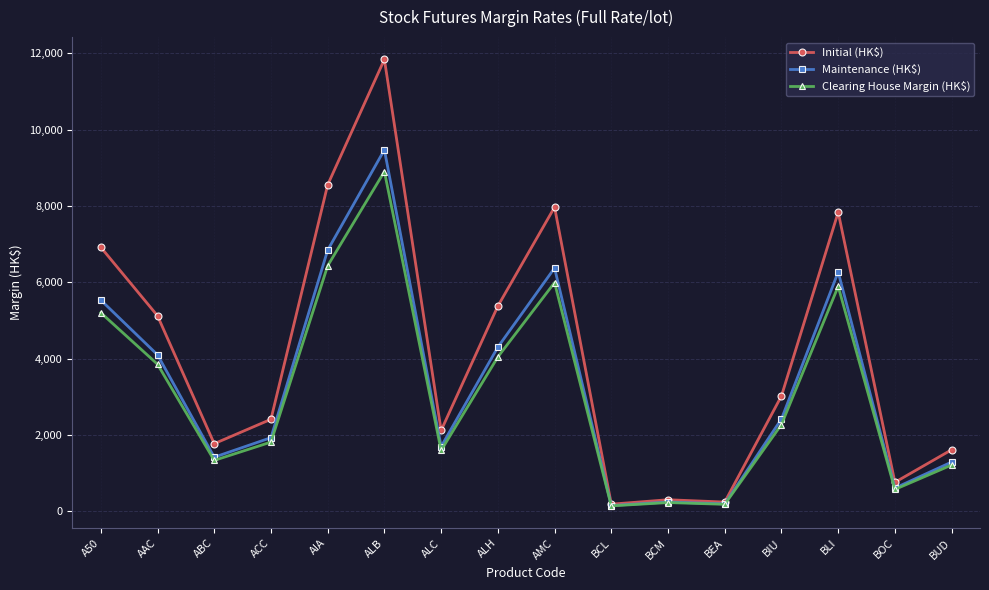

Which category has the highest value in the Maintenance (HK$) series?

ALB